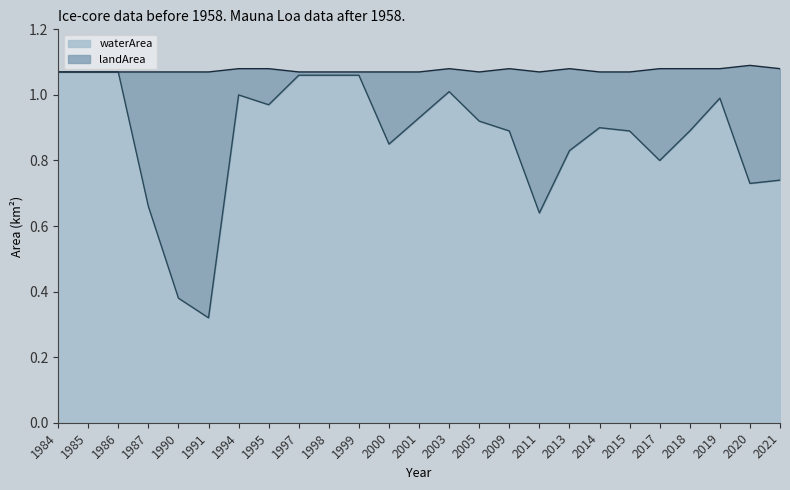

The value at 1987 is 0.4. True or false?

False